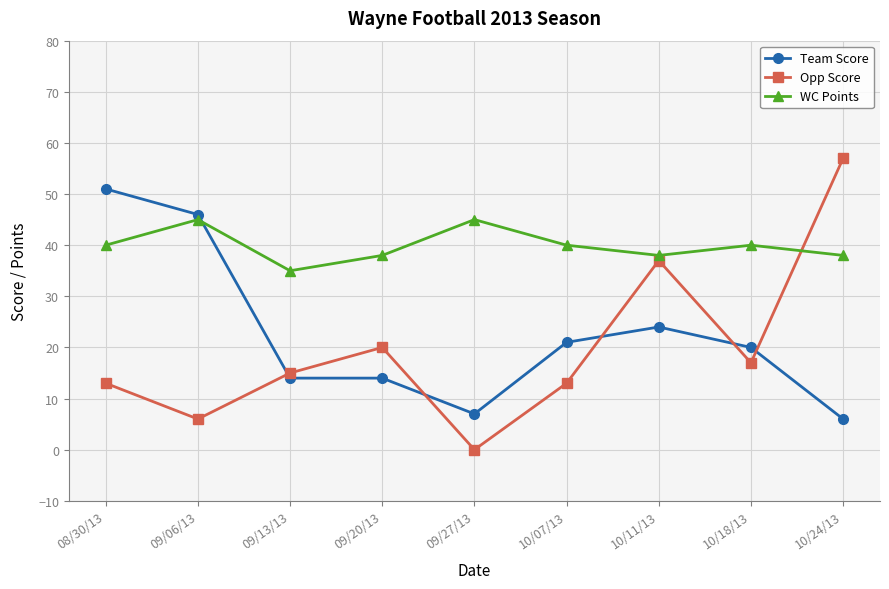

What is the label of the 5th point from the left?

09/27/13